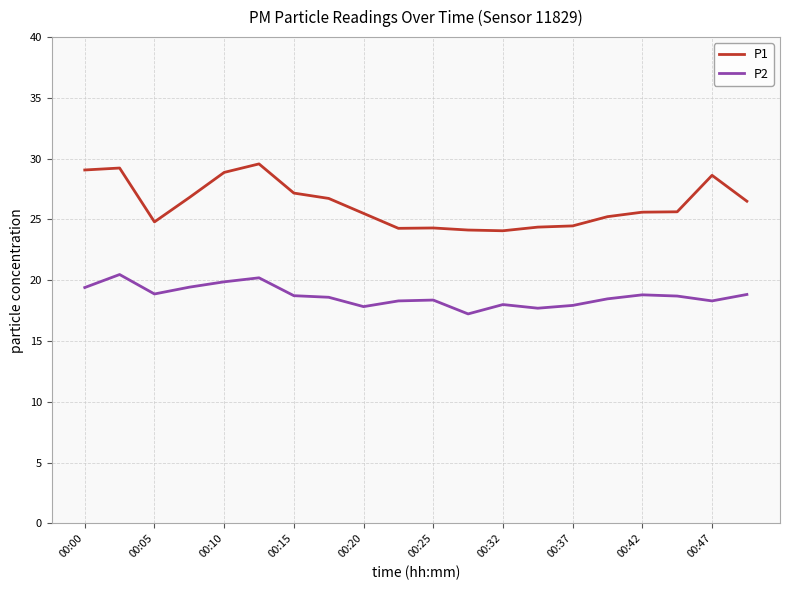

What are all the series names shown in the legend?

P1, P2